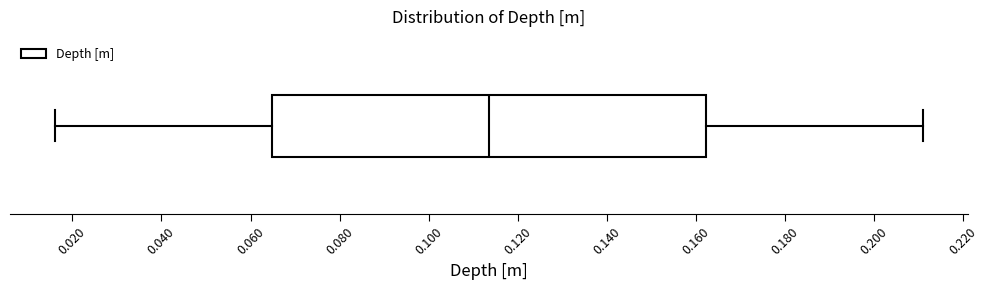

Transcribe this box plot: give where the median line is, the range the box spans, and where the two whiskers end, as read against the x-axis. The values are not printed on the chart, so give them approximately, as read against the axis.

median 0.114, box 0.064 to 0.162, whiskers 0.016 to 0.212